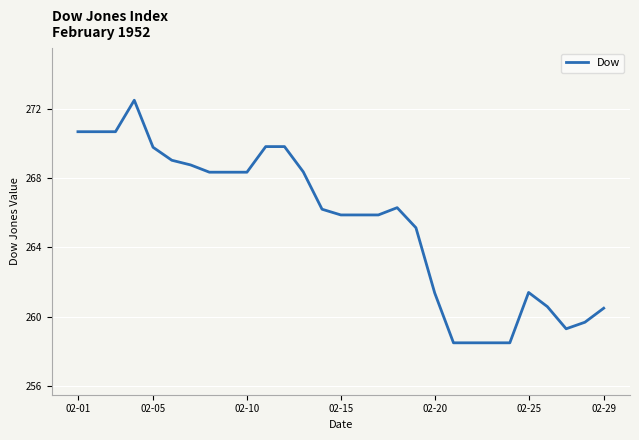

Reading right to left, transcribe all the data shown in this chart.

260.5	259.7	259.3	260.6	261.4	258.5	258.5	258.5	258.5	261.4	265.1	266.3	265.9	265.9	265.9	266.2	268.4	269.8	269.8	268.4	268.4	268.4	268.8	269.0	269.8	272.5	270.7	270.7	270.7